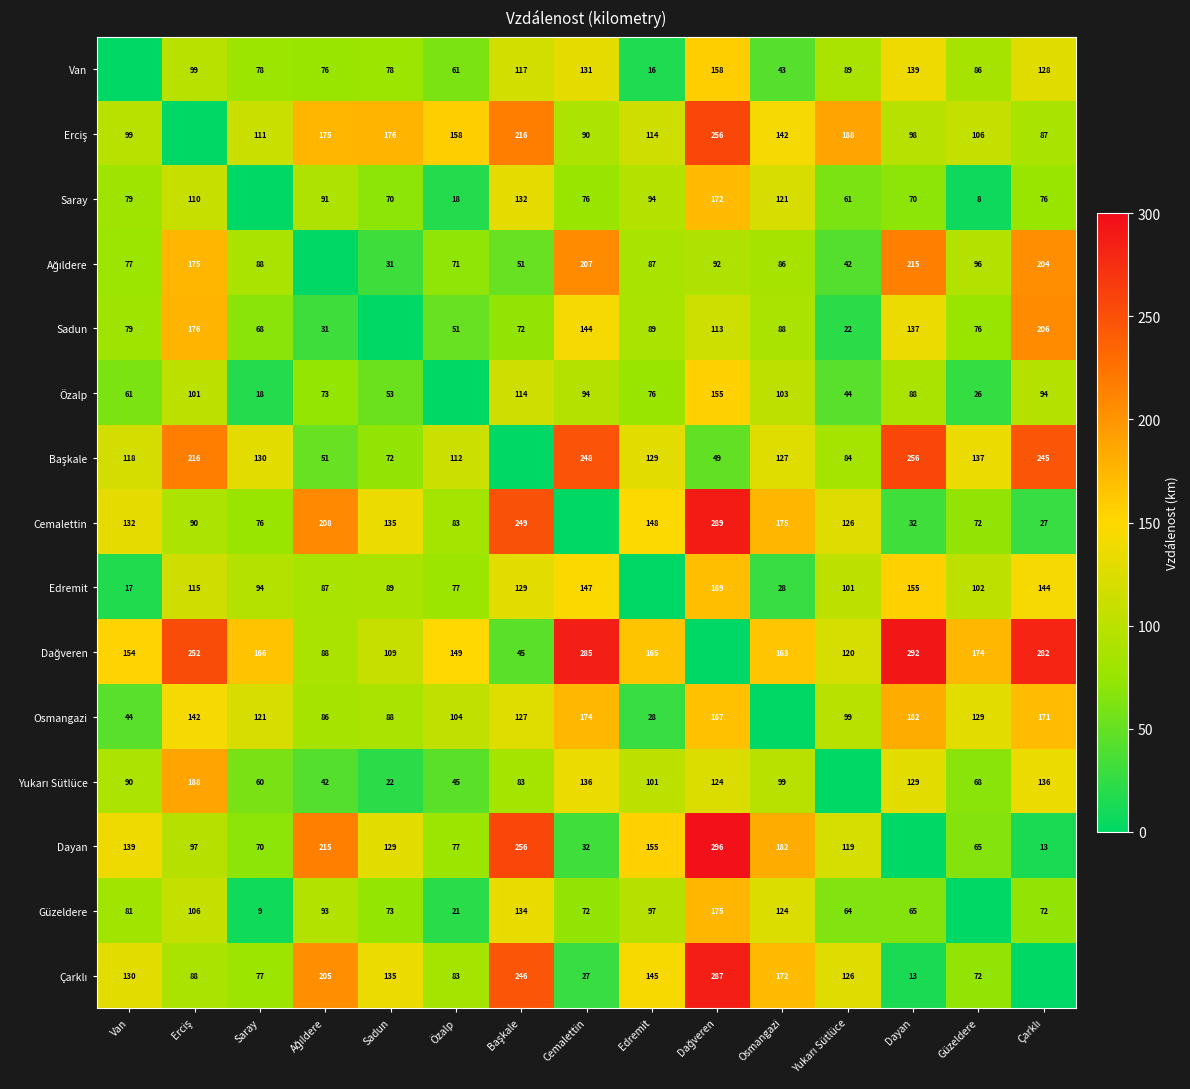

At how many categories does at least one series exceed 263?

4